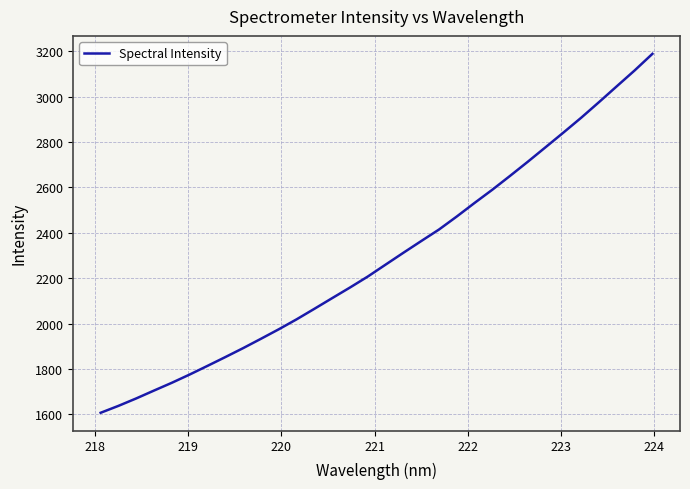

What is the minimum value shown in the chart?

1607.4